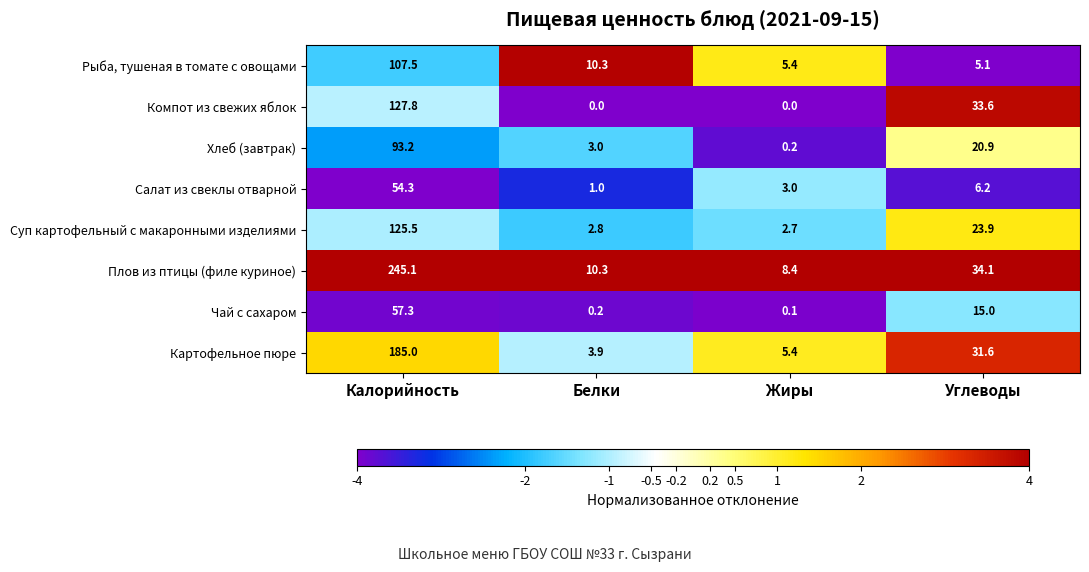

The value of Плов из птицы (филе куриное) at Углеводы is 34.1. True or false?

True